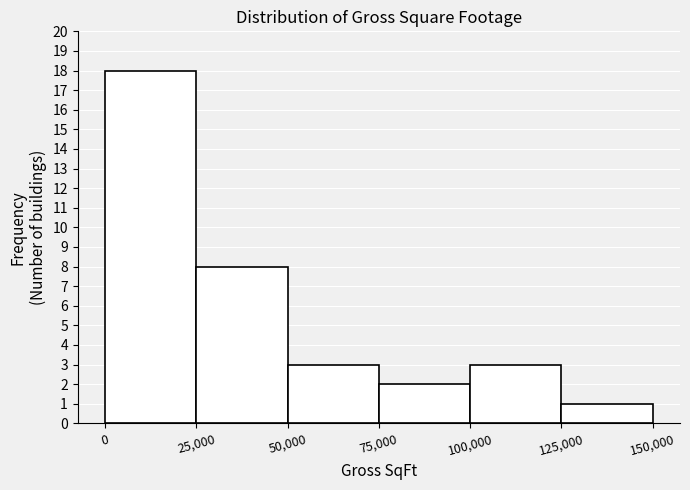

Which range on the x-axis has the tallest bar?

0 to 25,000